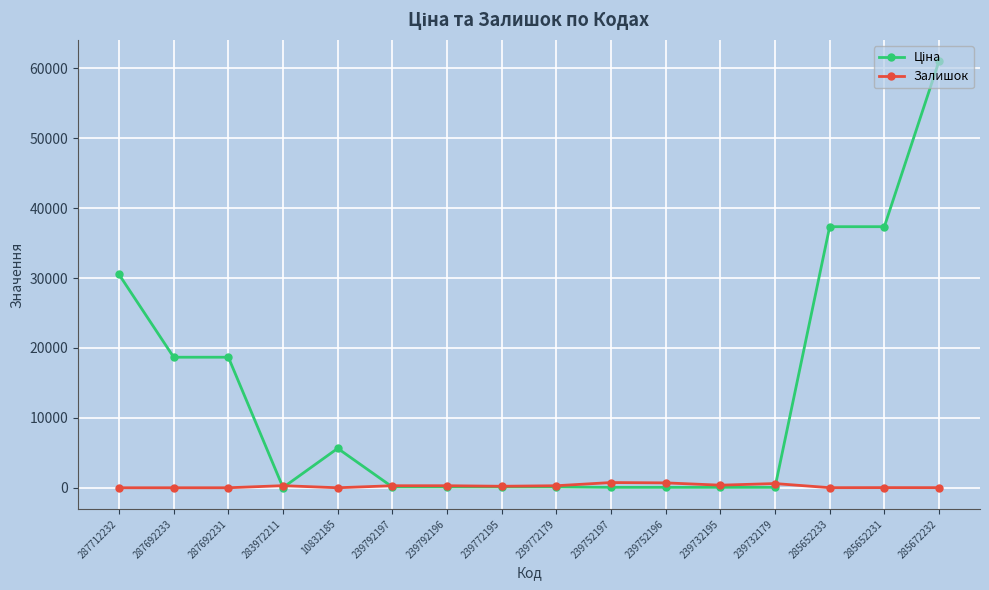

What is the maximum value for Залишок?

745.0